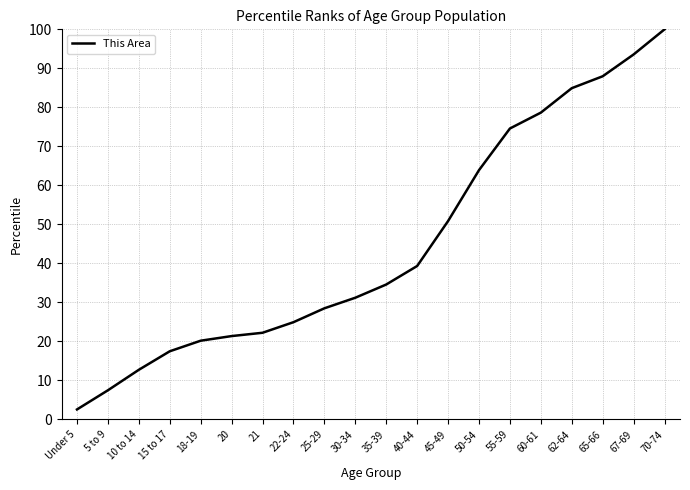

What position from the left is 67-69?

19